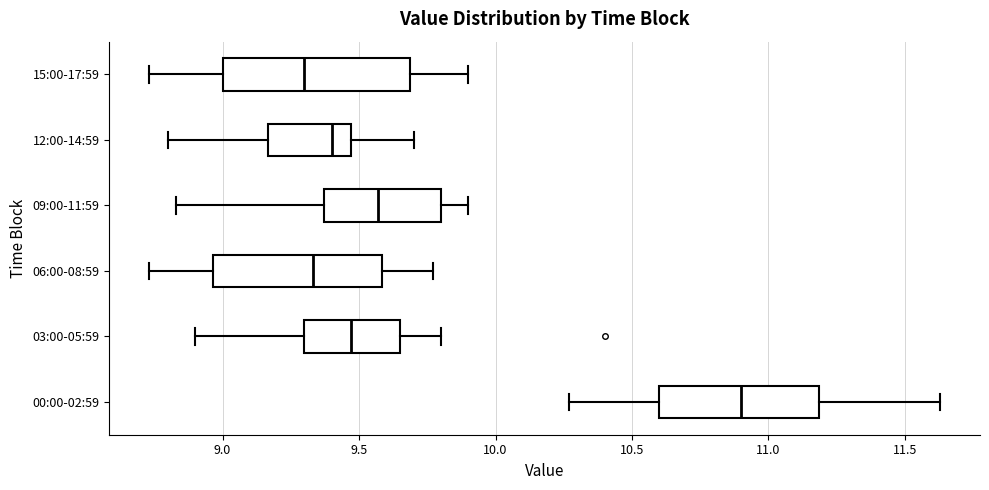

Reading bottom to top, read every box against the x-axis: the position of its median line, the range the box covers, and the ends of its whiskers. The values are not printed on the chart, so give them approximately, as read against the axis.

00:00-02:59: median 10.90, box 10.60 to 11.20, whiskers 10.25 to 11.65
03:00-05:59: median 9.45, box 9.30 to 9.65, whiskers 8.90 to 9.80
06:00-08:59: median 9.35, box 8.95 to 9.60, whiskers 8.75 to 9.75
09:00-11:59: median 9.55, box 9.35 to 9.80, whiskers 8.85 to 9.90
12:00-14:59: median 9.40, box 9.15 to 9.45, whiskers 8.80 to 9.70
15:00-17:59: median 9.30, box 9.00 to 9.70, whiskers 8.75 to 9.90